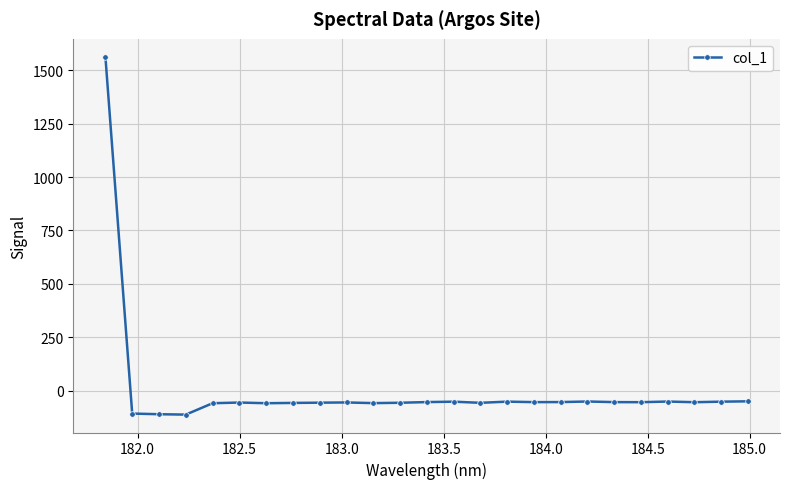

How many categories are shown in the chart?

25